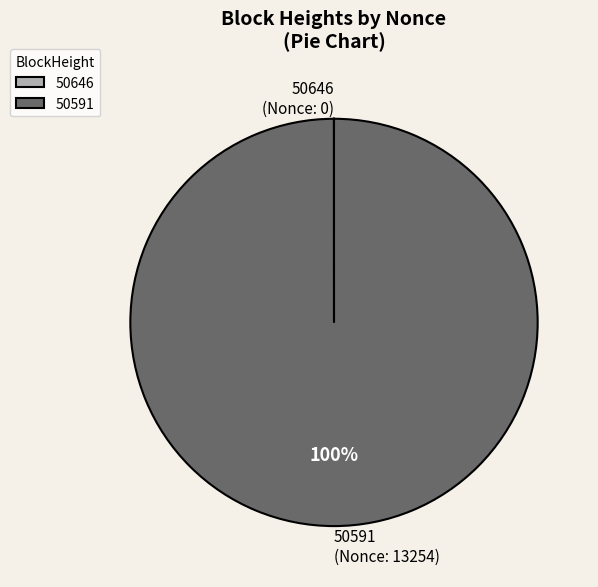

To the nearest percent, what is the average slice percentage?

50%